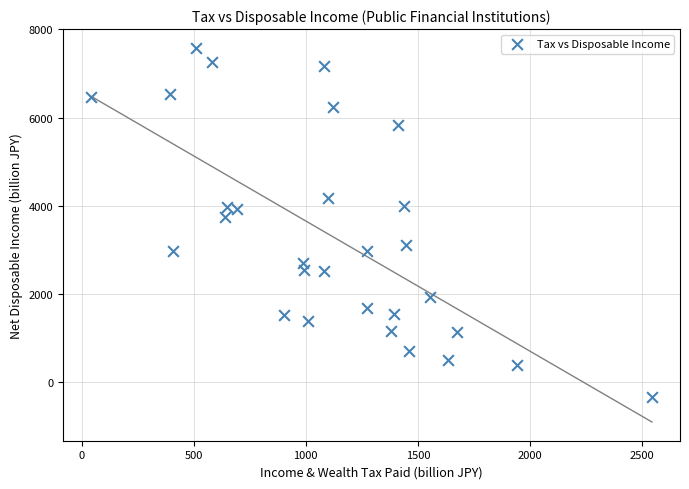

What Y value in the scatter plot is closest to 3621?

3760.2